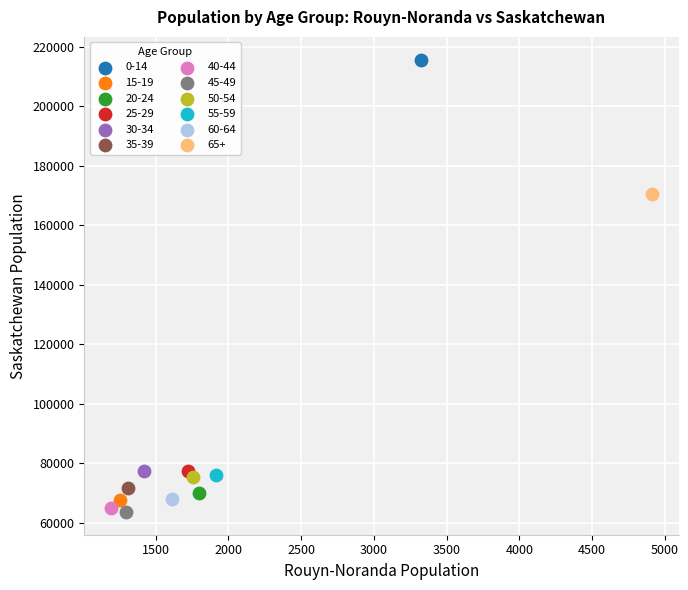

What are all the series names shown in the legend?

0-14, 15-19, 20-24, 25-29, 30-34, 35-39, 40-44, 45-49, 50-54, 55-59, 60-64, 65+